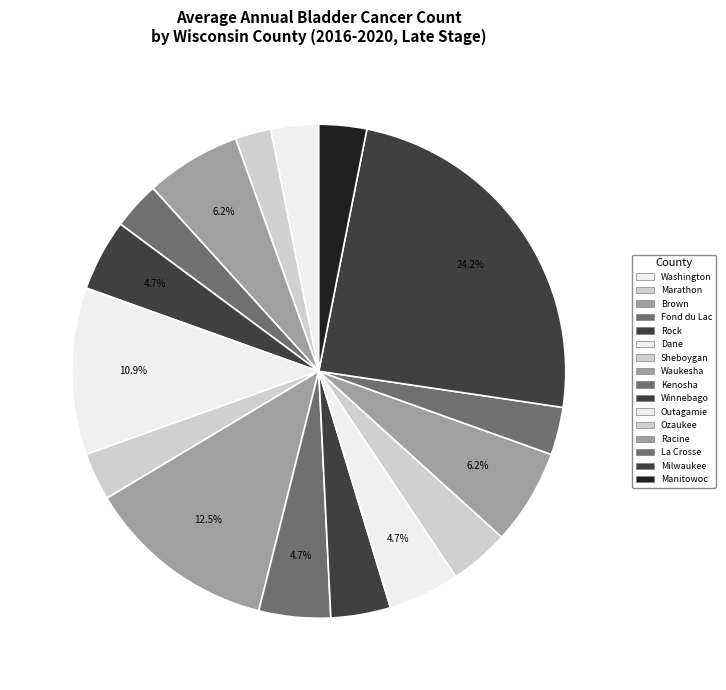

Does any single category account for the majority?

No